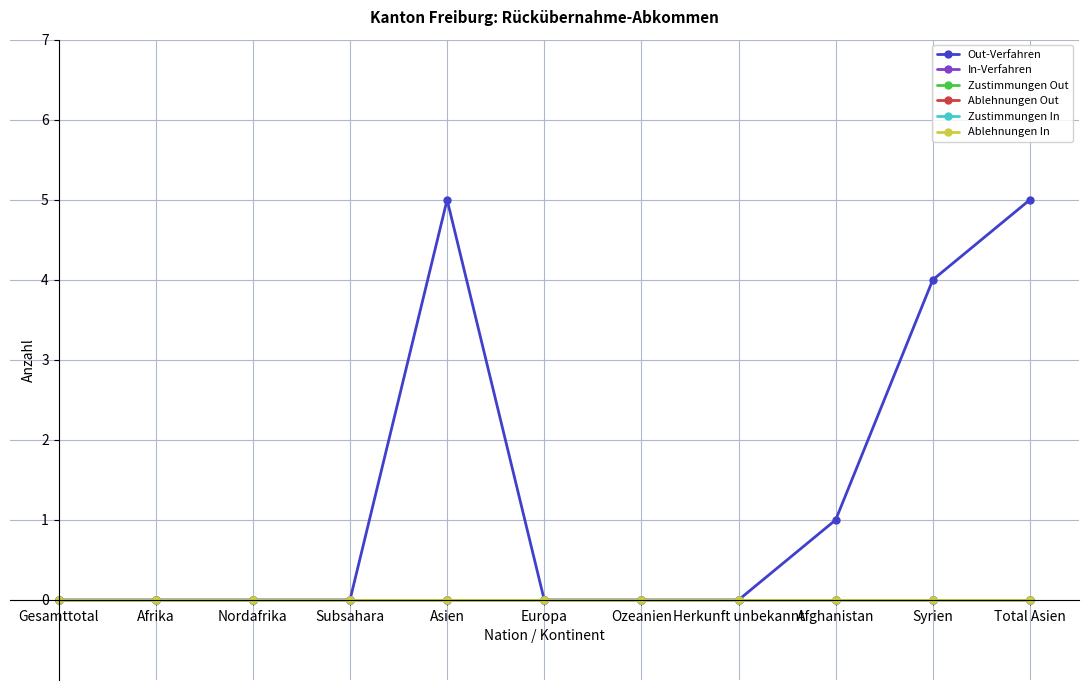

Reading left to right, extract all data points from this chart.

Out-Verfahren: Gesamttotal=0	Afrika=0	Nordafrika=0	Subsahara=0	Asien=5	Europa=0	Ozeanien=0	Herkunft unbekannt=0	Afghanistan=1	Syrien=4	Total Asien=5
In-Verfahren: Gesamttotal=0	Afrika=0	Nordafrika=0	Subsahara=0	Asien=0	Europa=0	Ozeanien=0	Herkunft unbekannt=0	Afghanistan=0	Syrien=0	Total Asien=0
Zustimmungen Out: Gesamttotal=0	Afrika=0	Nordafrika=0	Subsahara=0	Asien=0	Europa=0	Ozeanien=0	Herkunft unbekannt=0	Afghanistan=0	Syrien=0	Total Asien=0
Ablehnungen Out: Gesamttotal=0	Afrika=0	Nordafrika=0	Subsahara=0	Asien=0	Europa=0	Ozeanien=0	Herkunft unbekannt=0	Afghanistan=0	Syrien=0	Total Asien=0
Zustimmungen In: Gesamttotal=0	Afrika=0	Nordafrika=0	Subsahara=0	Asien=0	Europa=0	Ozeanien=0	Herkunft unbekannt=0	Afghanistan=0	Syrien=0	Total Asien=0
Ablehnungen In: Gesamttotal=0	Afrika=0	Nordafrika=0	Subsahara=0	Asien=0	Europa=0	Ozeanien=0	Herkunft unbekannt=0	Afghanistan=0	Syrien=0	Total Asien=0